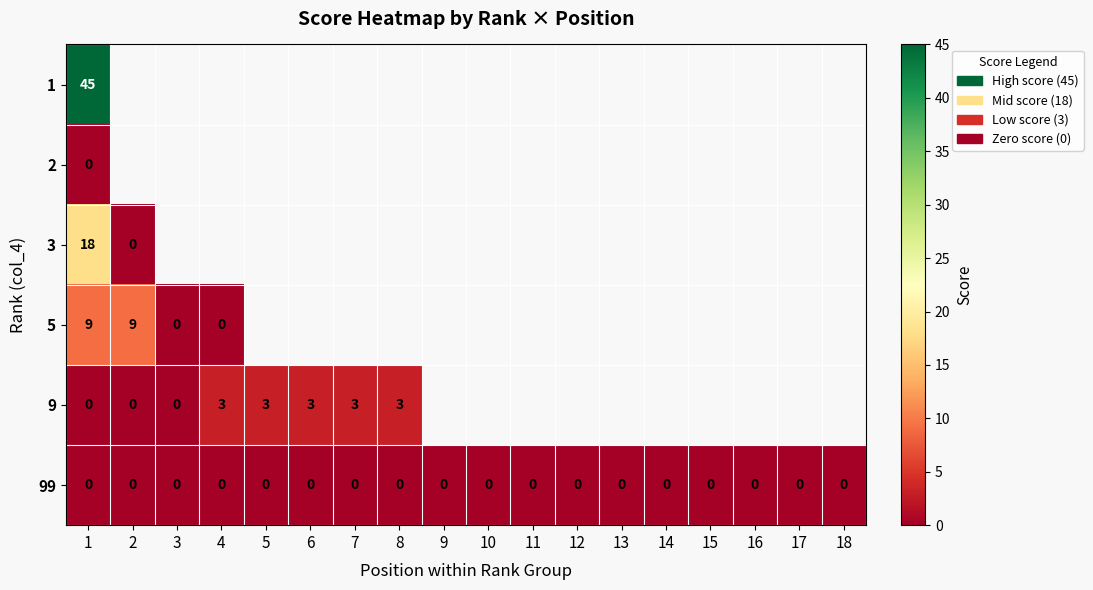

At how many categories does at least one series exceed 8?

2